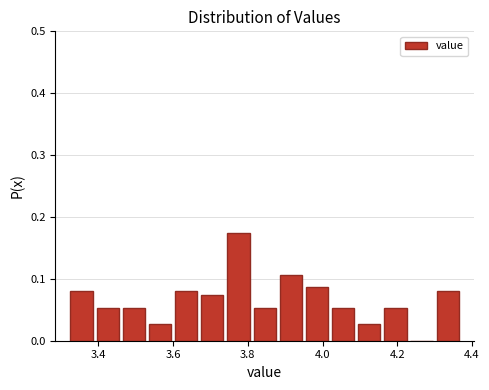

Read against the x-axis, roughly where is the centre of the tallest bar?

3.78